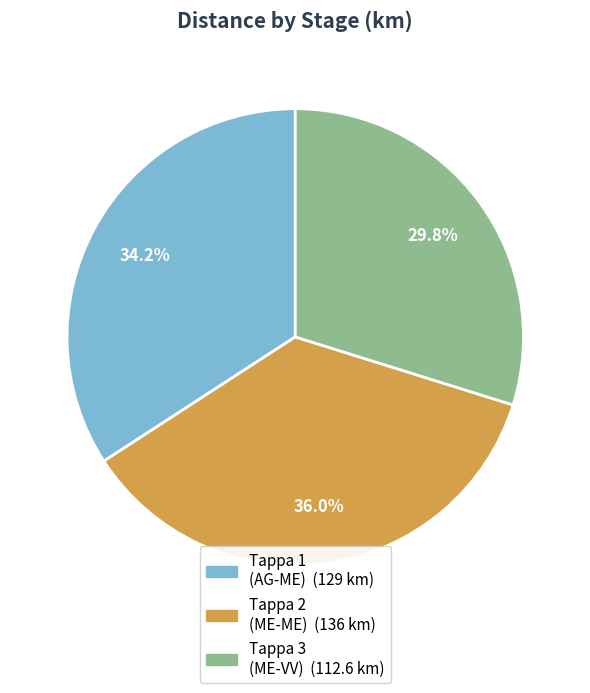

Combined, do Tappa 3 (ME-VV) and Tappa 2 (ME-ME) account for over 50%?

Yes